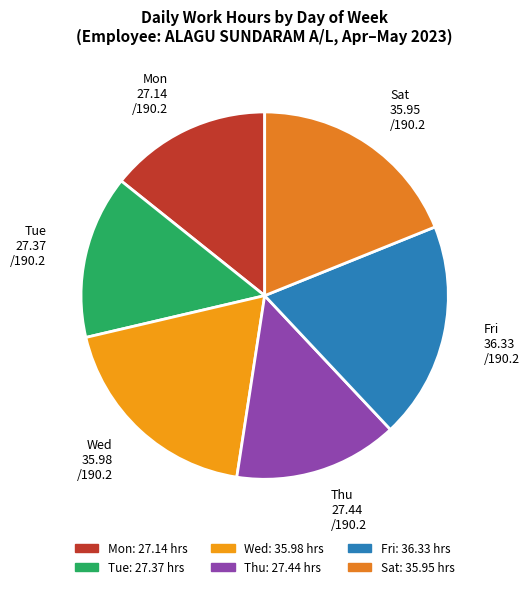

Between Fri and Tue, which is larger?

Fri